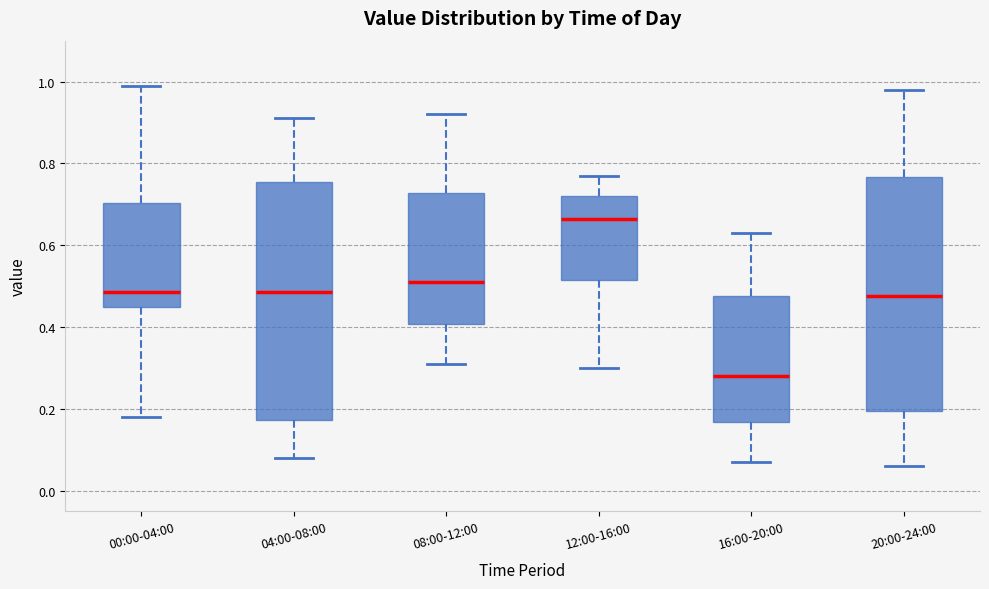

Where is the upper edge of the box for 00:00-04:00 on the y-axis? The values are not printed on the chart, so give them approximately, as read against the axis.

0.70